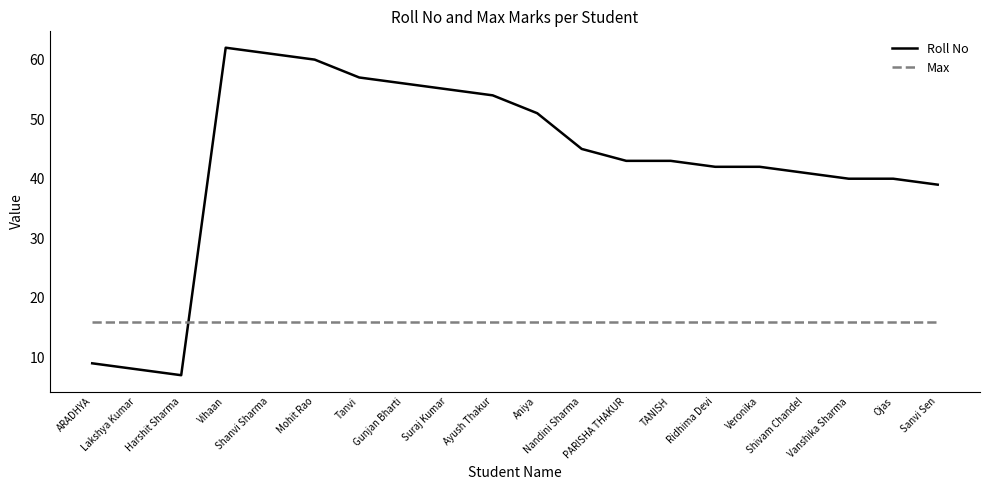

What is the spread (max minus min) of values at TANISH?

27